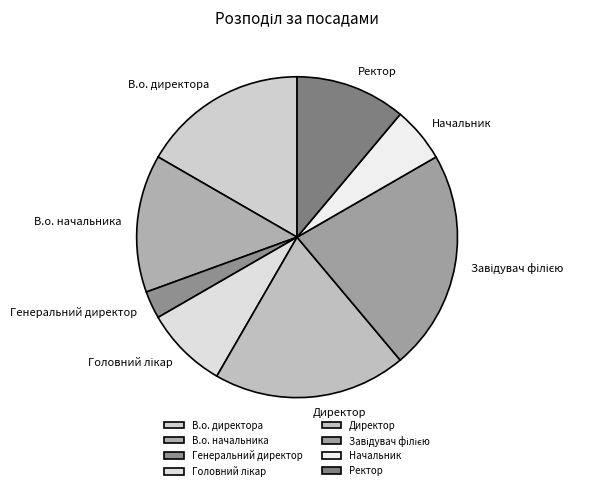

Which category has the smallest portion of the pie?

Генеральний директор